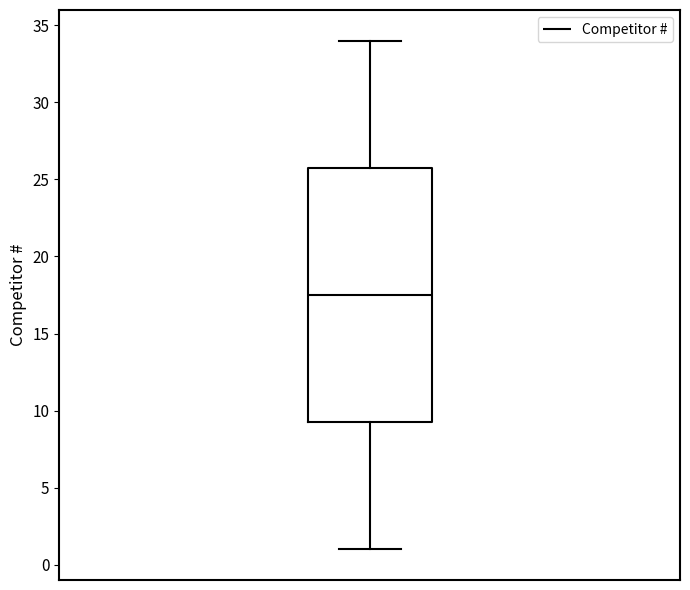

Transcribe this box plot: give where the median line is, the range the box spans, and where the two whiskers end, as read against the y-axis. The values are not printed on the chart, so give them approximately, as read against the axis.

median 17.5, box 9.5 to 26.0, whiskers 1.0 to 34.0